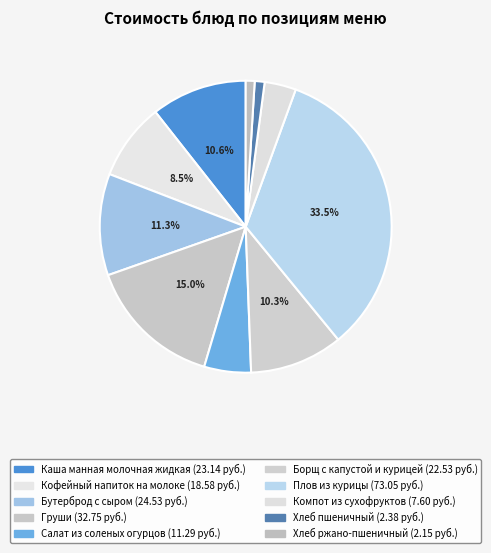

To the nearest percent, what is the difference between the largest and smallest slice percentages?

33%